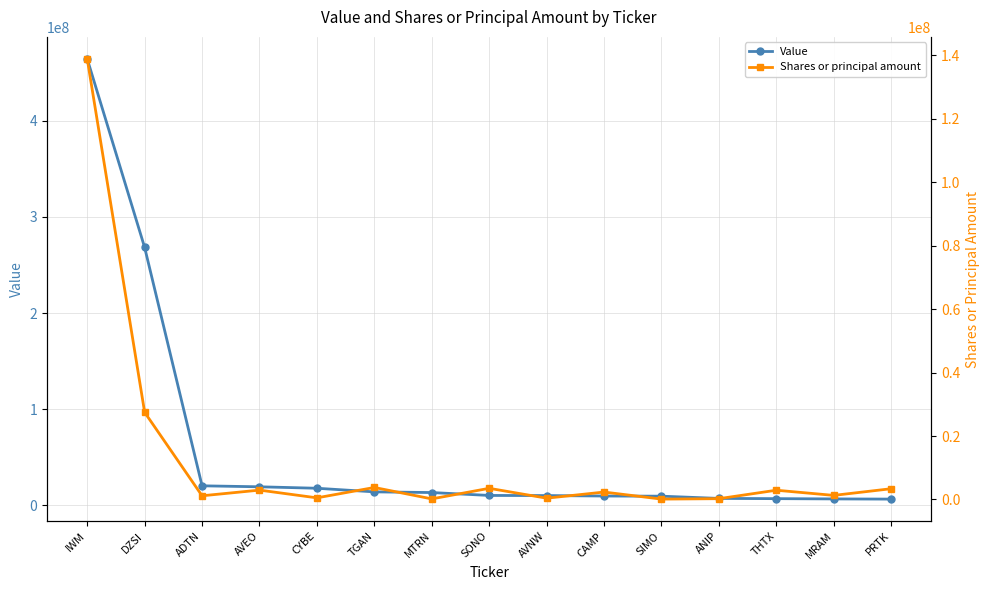

How many distinct data groups are displayed?

2